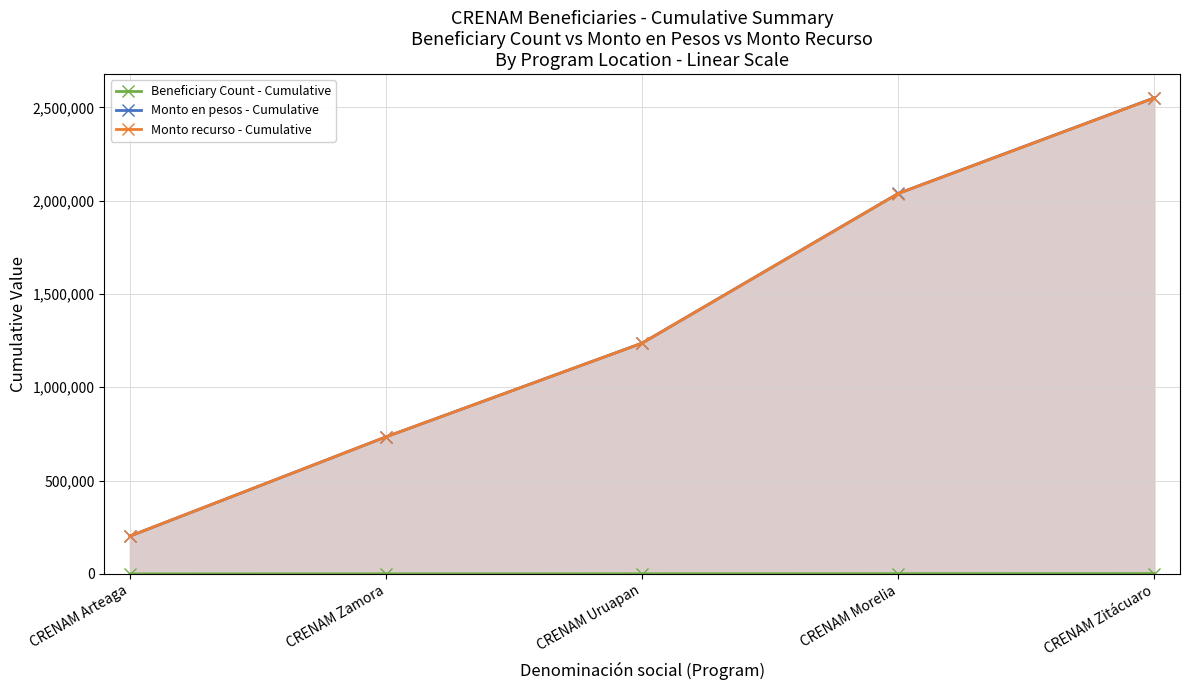

The Beneficiary Count - Cumulative series shows 2709.5 at CRENAM Morelia. True or false?

False